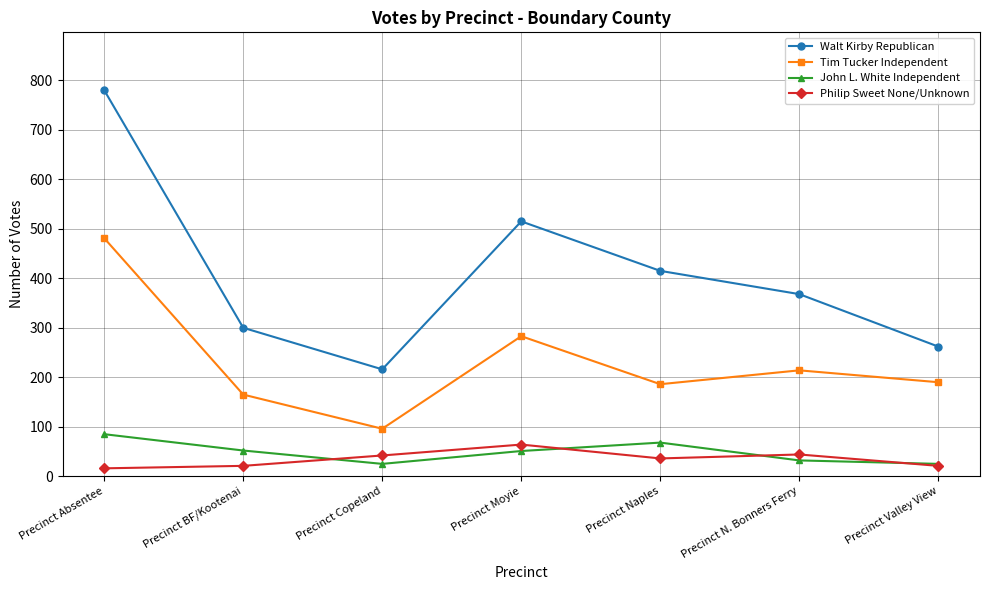

How many categories are shown in the chart?

7